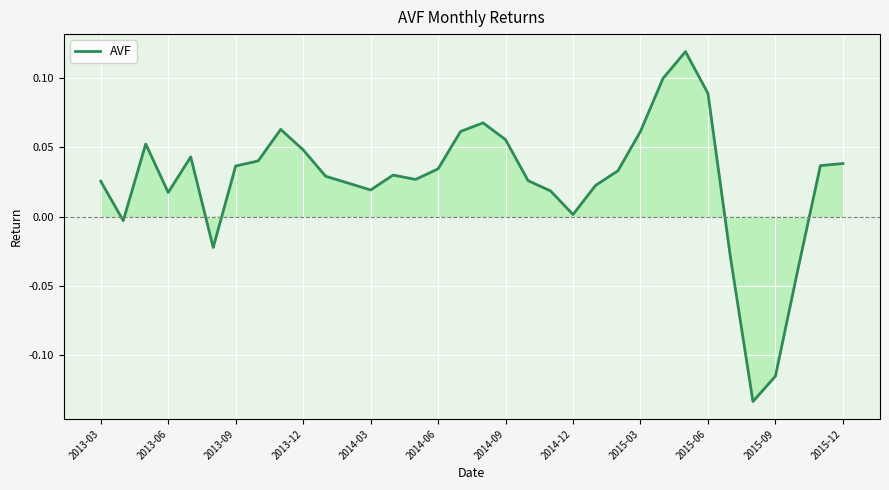

How many lines are shown in the chart?

1